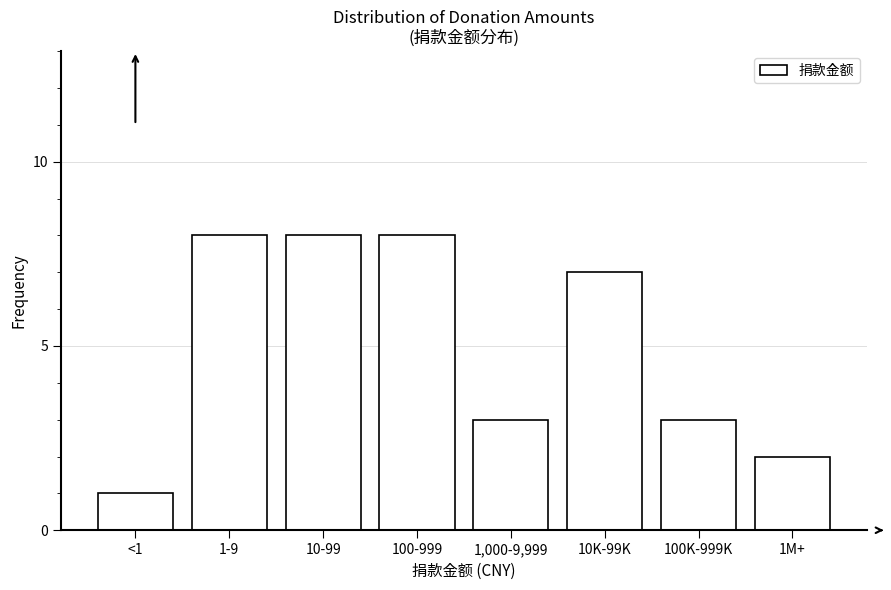

Reading left to right, transcribe all the data shown in this chart.

1	8	8	8	3	7	3	2